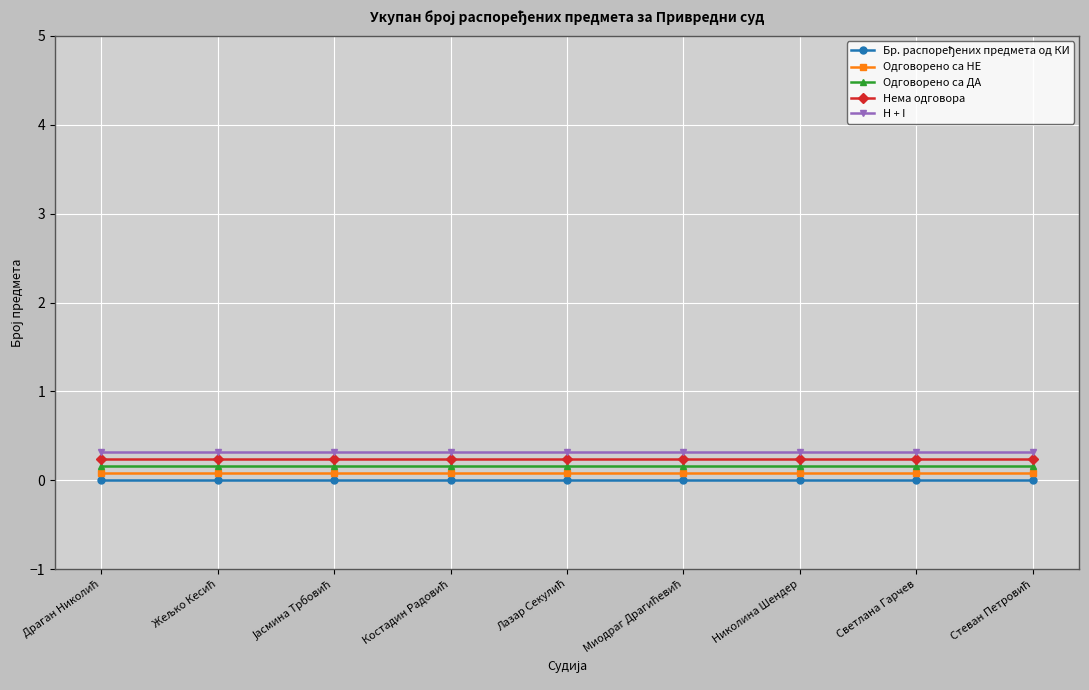

What is the average value of the Одговорено са НЕ series?

0.1